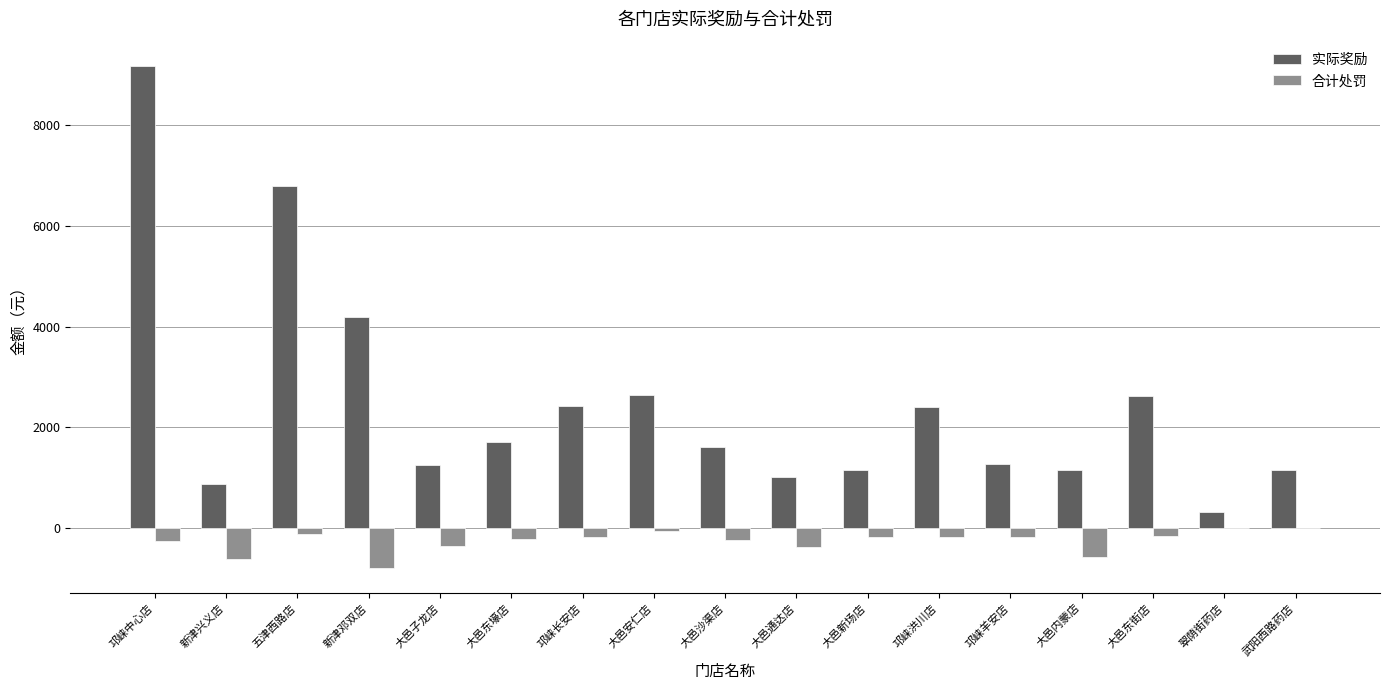

What is the maximum value shown in the chart?

9183.2